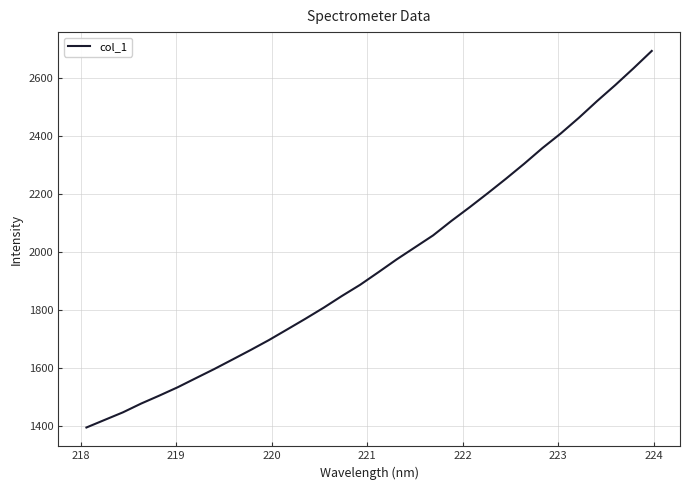

How many values are below 1930?

16